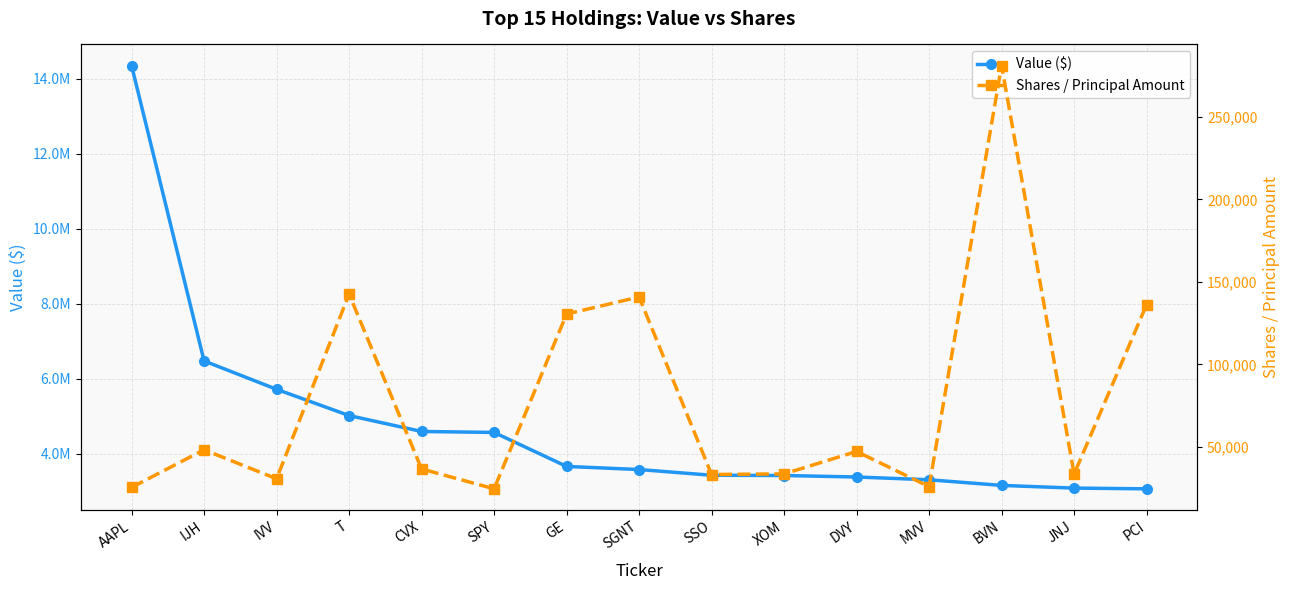

Which has a higher value, MVV or PCI?

MVV